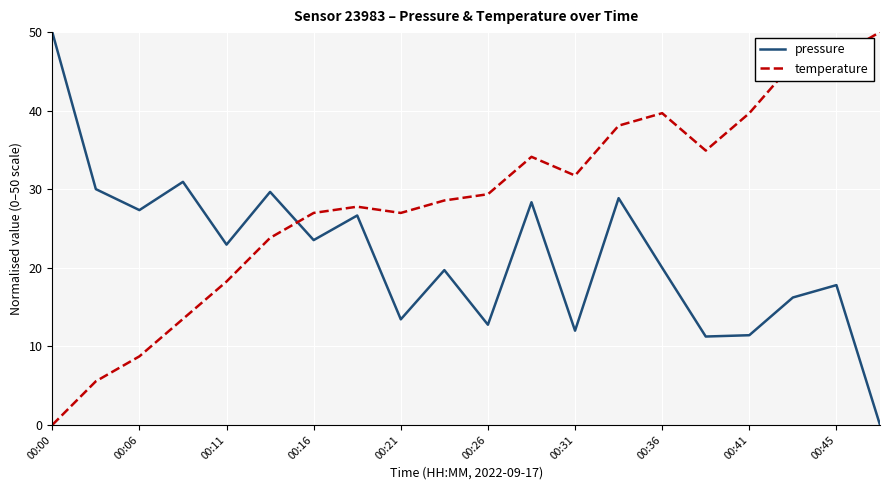

Which series has the largest total across all categories?

temperature